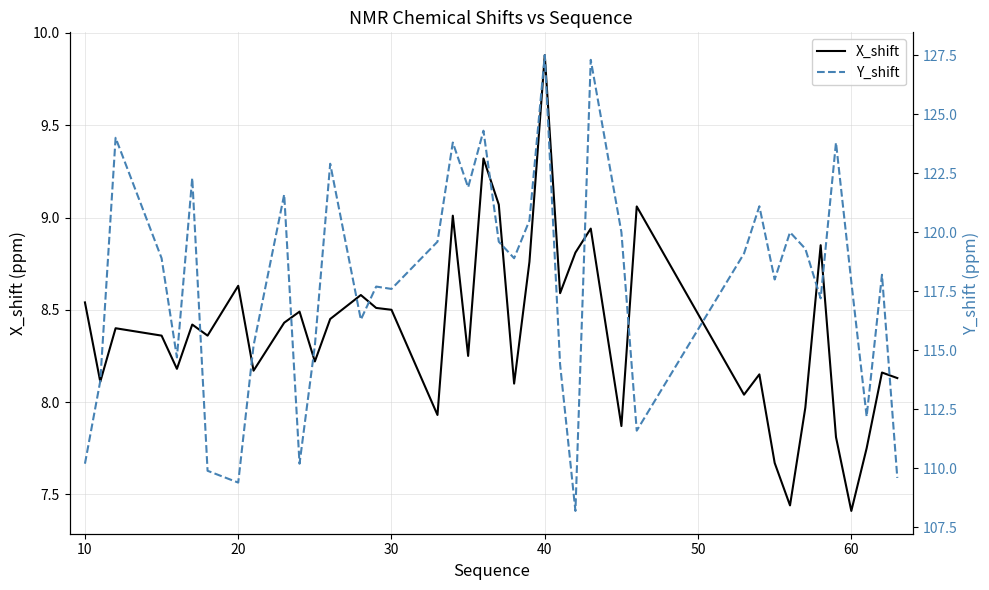

Which series has the largest total across all categories?

Y_shift